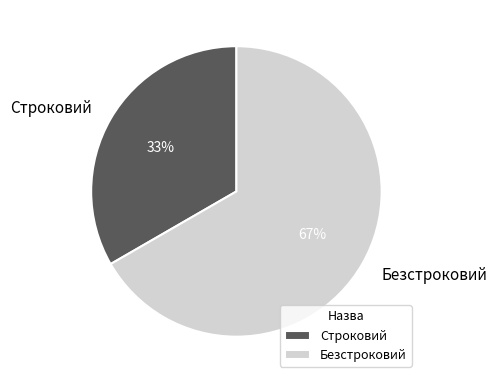

Does Строковий account for over 50% of the chart?

No